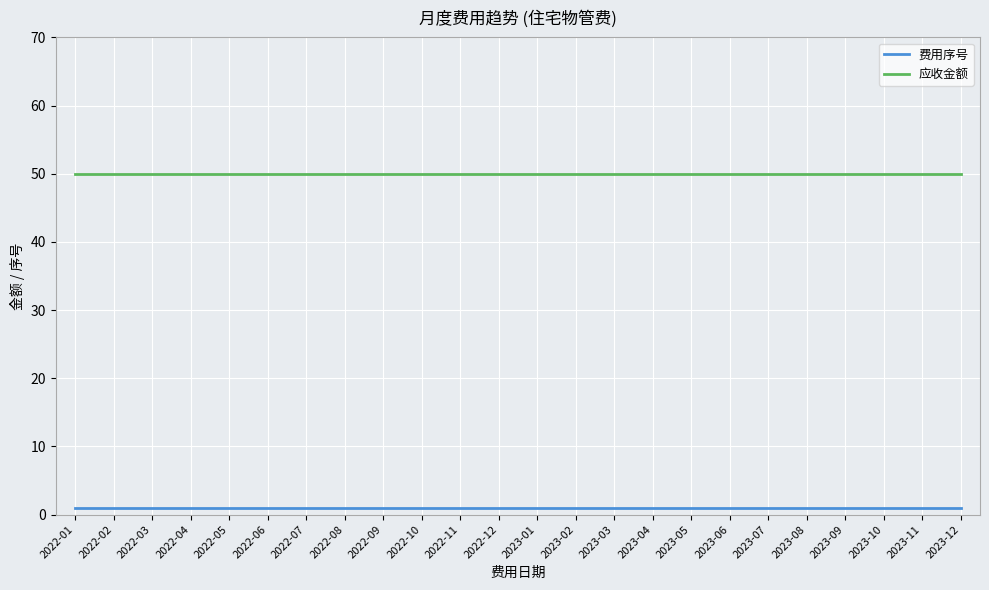

True or false: 应收金额 has a value of 50 at 2023-02.

True